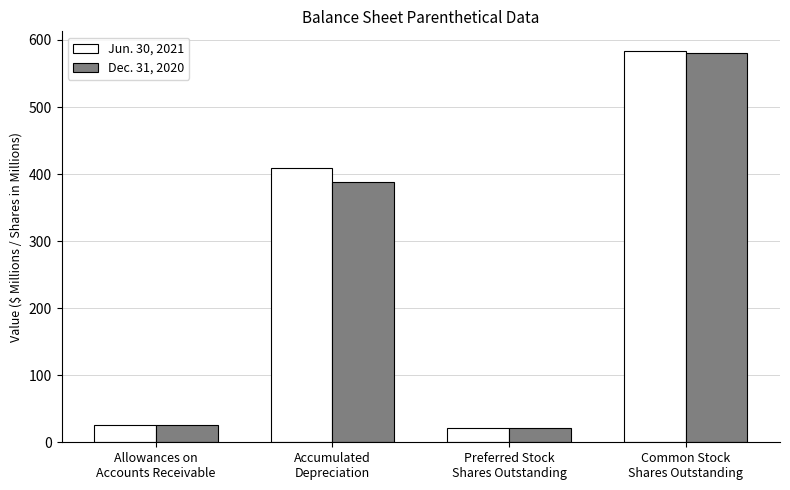

At which category is the sum across all series the highest?

Common Stock
Shares Outstanding